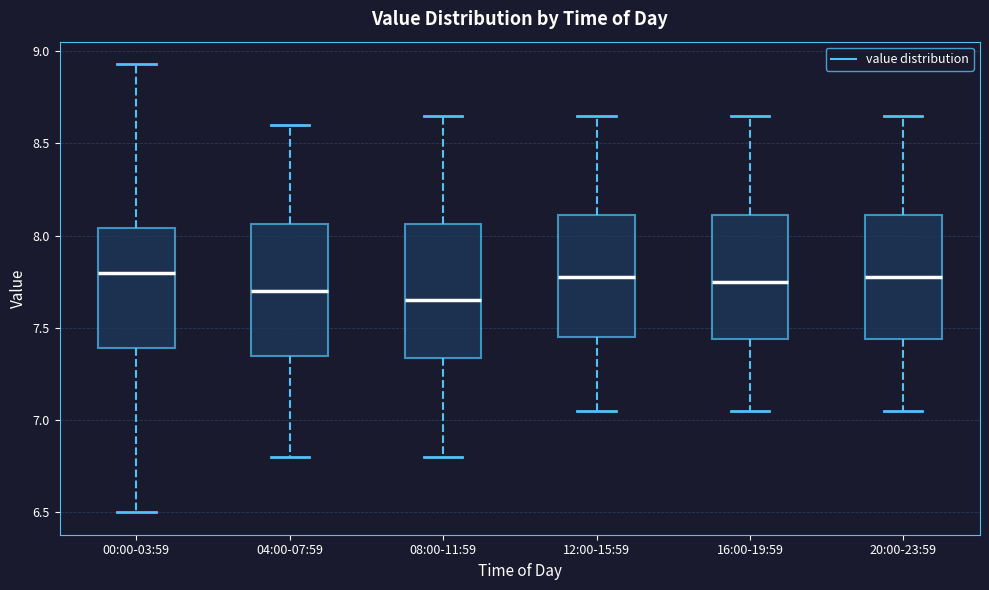

Where does the lower whisker of the box for 12:00-15:59 end on the y-axis? The values are not printed on the chart, so give them approximately, as read against the axis.

7.05